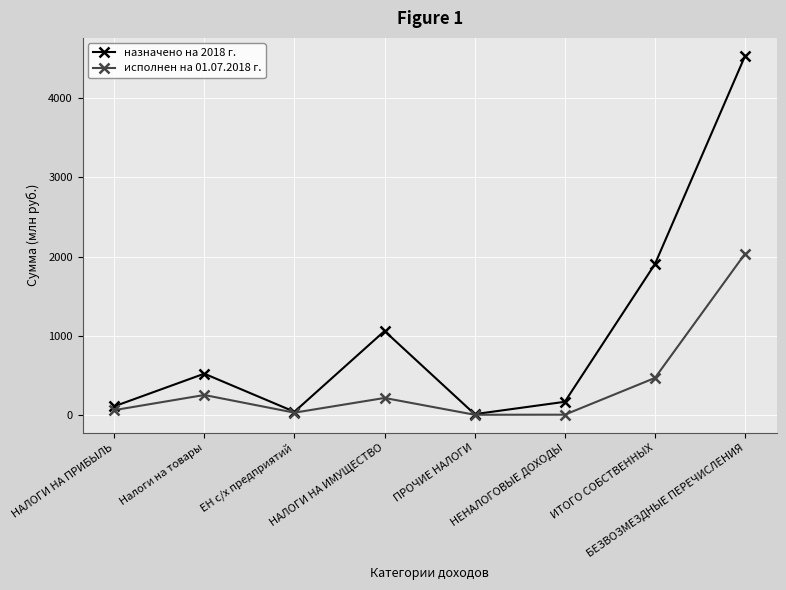

What is the difference between the highest and lowest values at Налоги на товары?

269.1